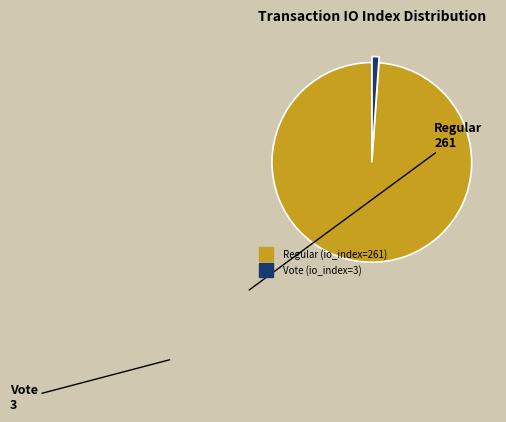

The Vote (io_index=3) slice represents 11% of the pie. True or false?

False